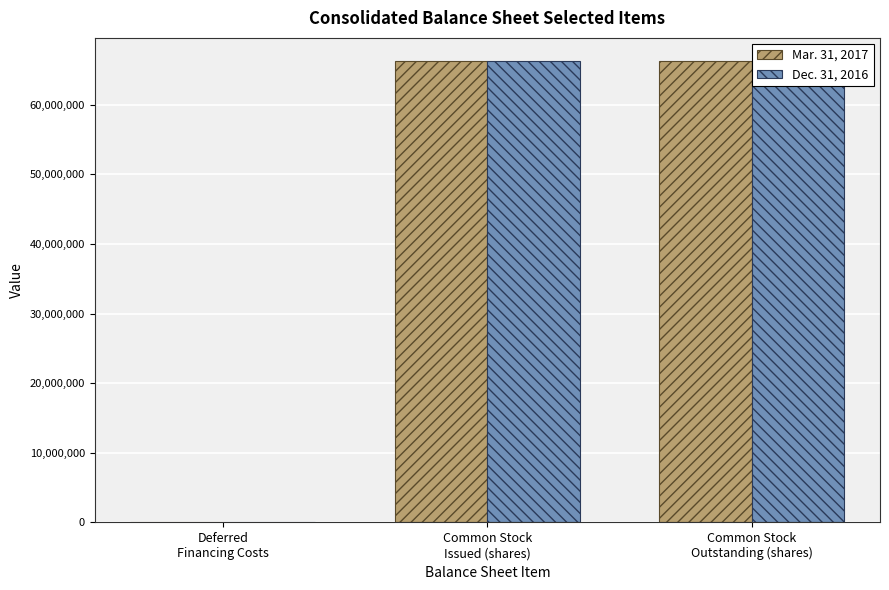

Which has a higher value, Common Stock
Outstanding (shares) or Common Stock
Issued (shares)?

Common Stock
Outstanding (shares)